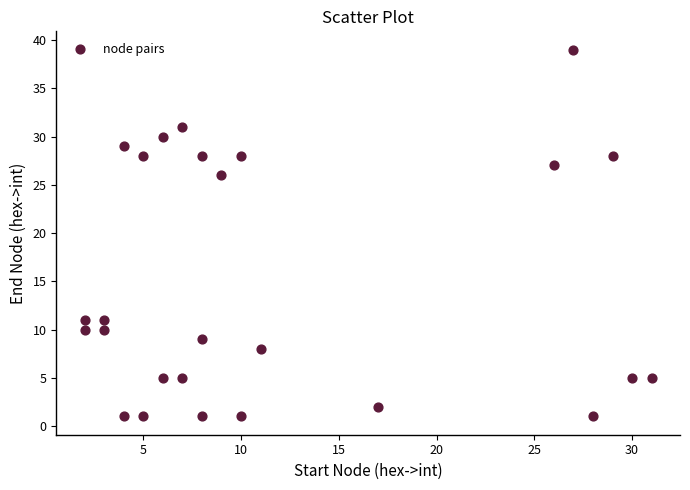

What is the range of Y values (max minus min)?

38